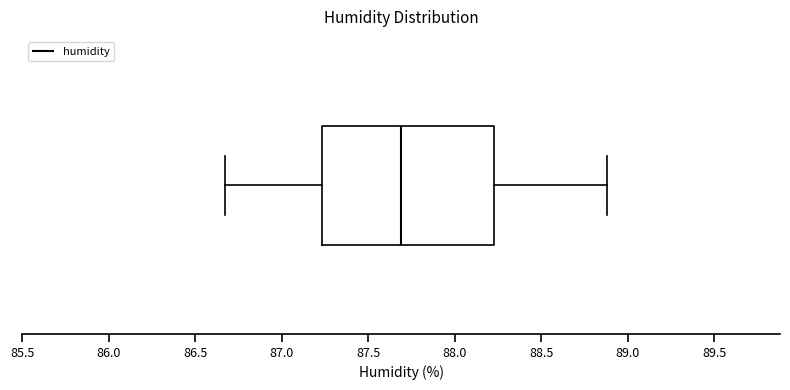

Where does the median line of the box sit on the x-axis? The values are not printed on the chart, so give them approximately, as read against the axis.

87.70